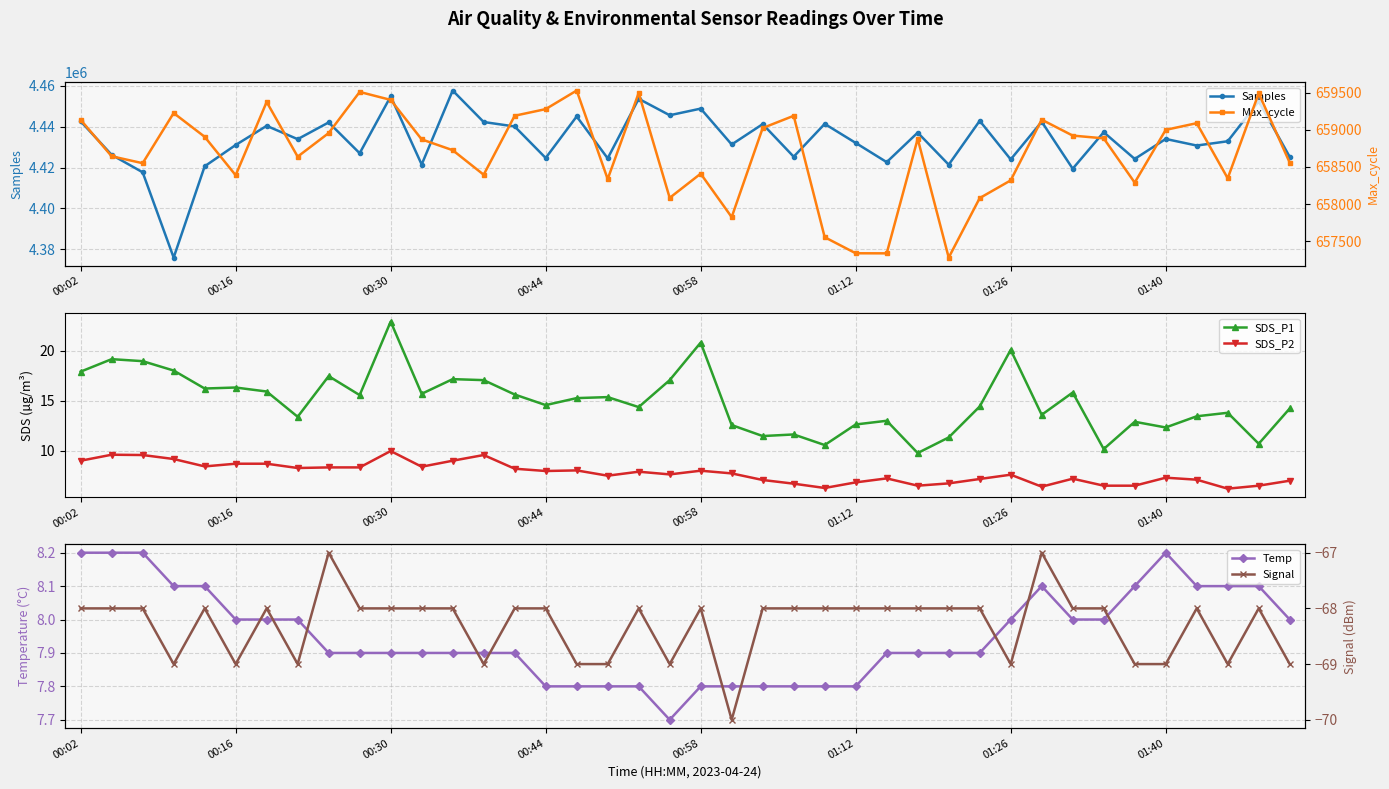

True or false: Signal and Max_cycle cross at least once.

False